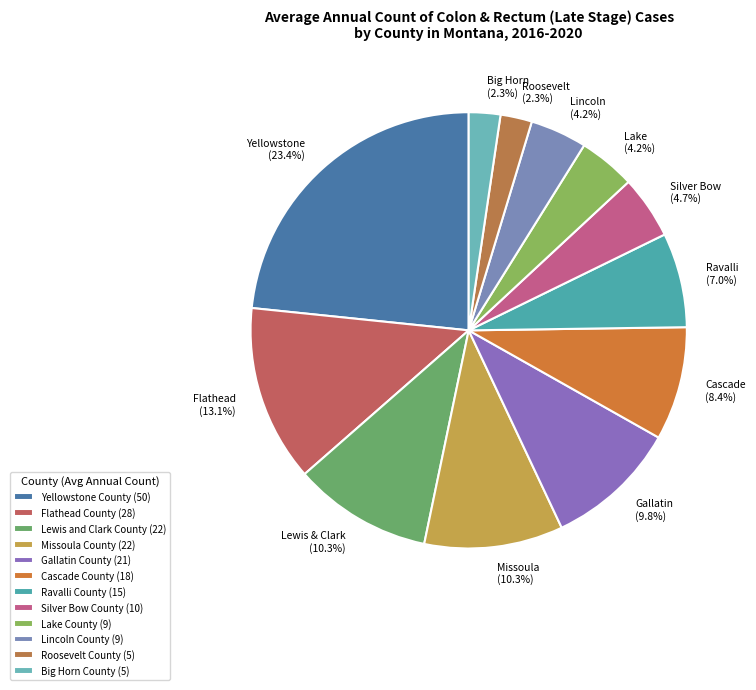

How many slices are in this pie chart?

12